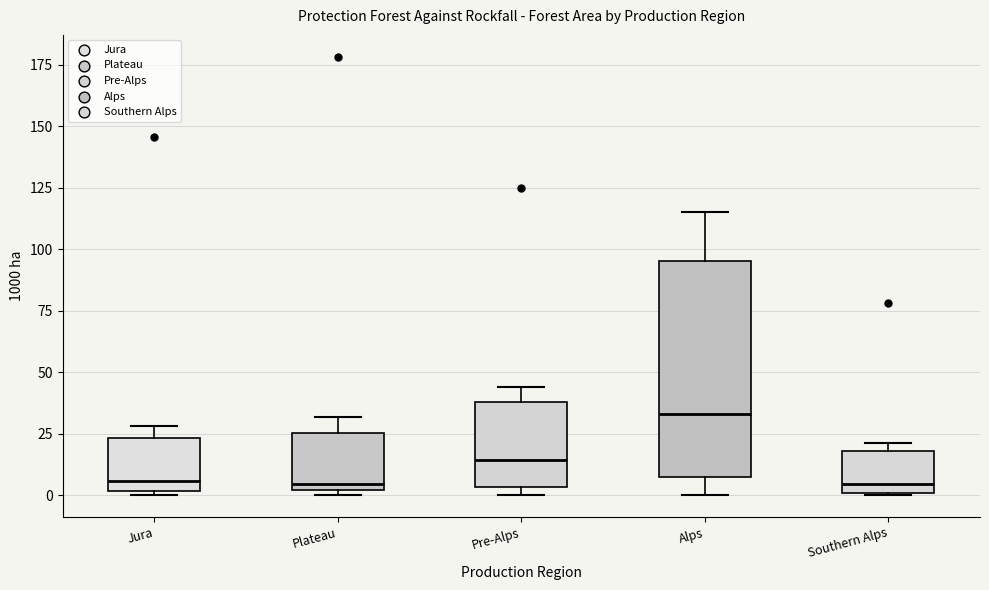

Reading left to right, read every box against the y-axis: the position of its median line, the range the box covers, and the ends of its whiskers. The values are not printed on the chart, so give them approximately, as read against the axis.

Jura: median 5, box 0 to 25, whiskers 0 (just below the box's lower edge) to 30
Plateau: median 5, box 0 to 25, whiskers 0 (just below the box's lower edge) to 30
Pre-Alps: median 15, box 5 to 40, whiskers 0 to 45
Alps: median 35, box 5 to 95, whiskers 0 to 115
Southern Alps: median 5, box 0 to 20, whiskers 0 to 20 (just above the box's upper edge)